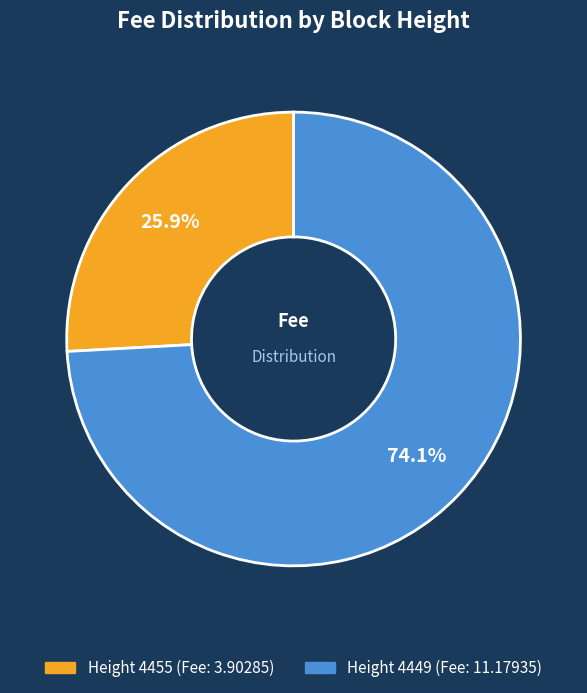

Is there any slice that represents more than half of the pie?

Yes